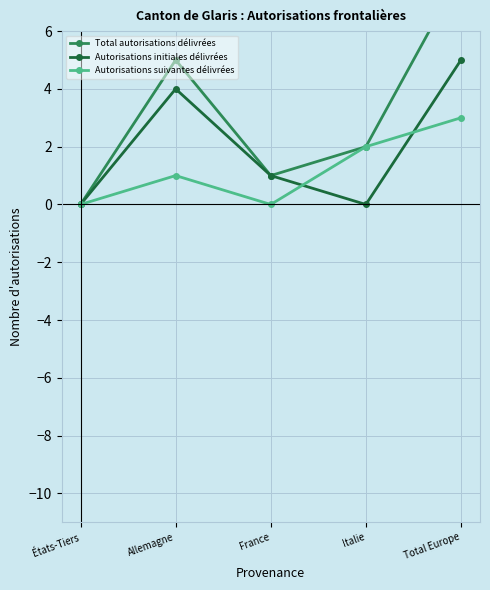

How many data points in Autorisations suivantes délivrées are less than 1?

2